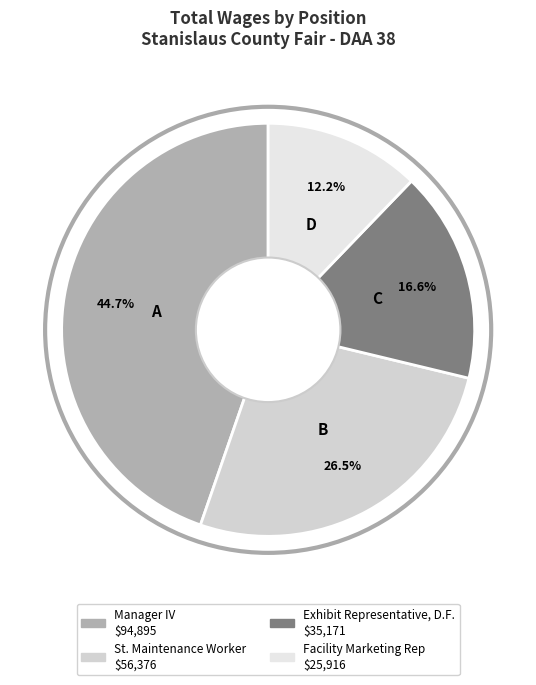

Rank the categories by value from highest to lowest.

Manager IV, St. Maintenance Worker, Exhibit Representative, D.F., Facility Marketing Rep